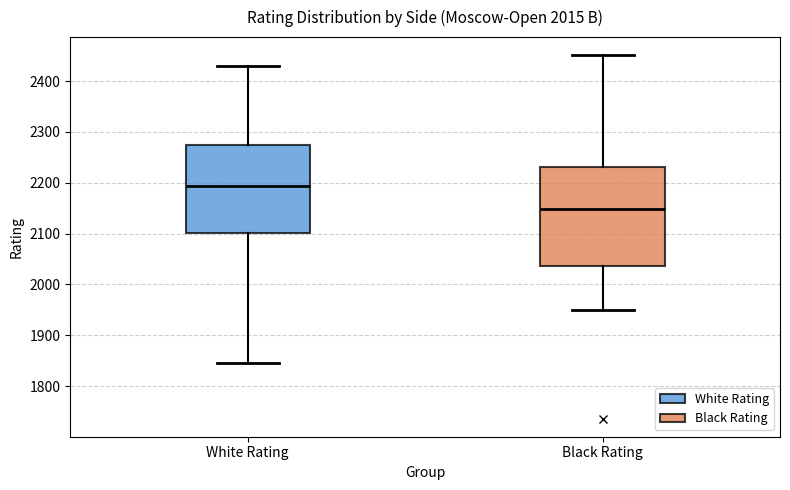

Reading left to right, read every box against the y-axis: the position of its median line, the range the box covers, and the ends of its whiskers. The values are not printed on the chart, so give them approximately, as read against the axis.

White Rating: median 2190, box 2100 to 2280, whiskers 1850 to 2430
Black Rating: median 2150, box 2040 to 2230, whiskers 1950 to 2450